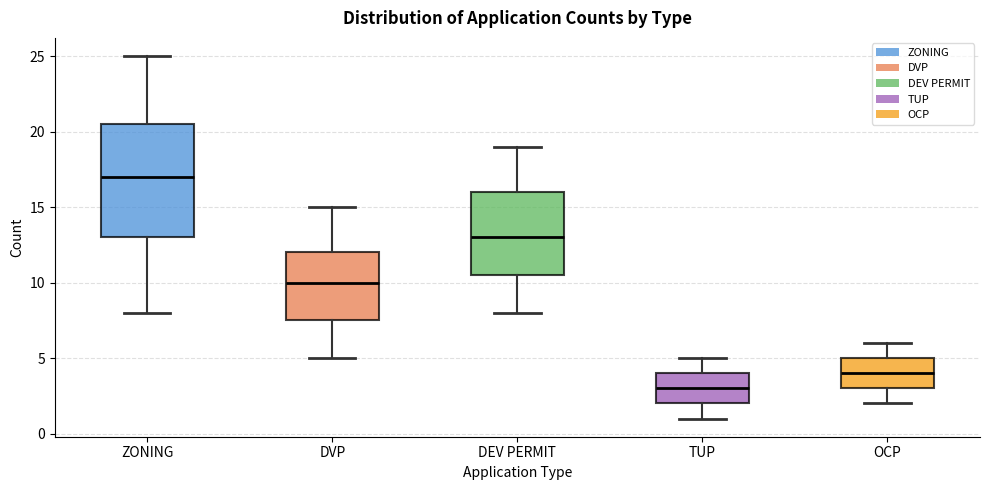

Where does the lower whisker of the box for TUP end on the y-axis? The values are not printed on the chart, so give them approximately, as read against the axis.

1.0